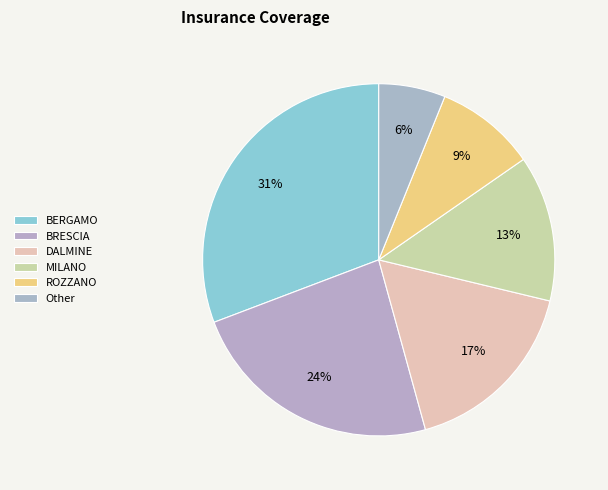

Count the number of slices in the pie.

6